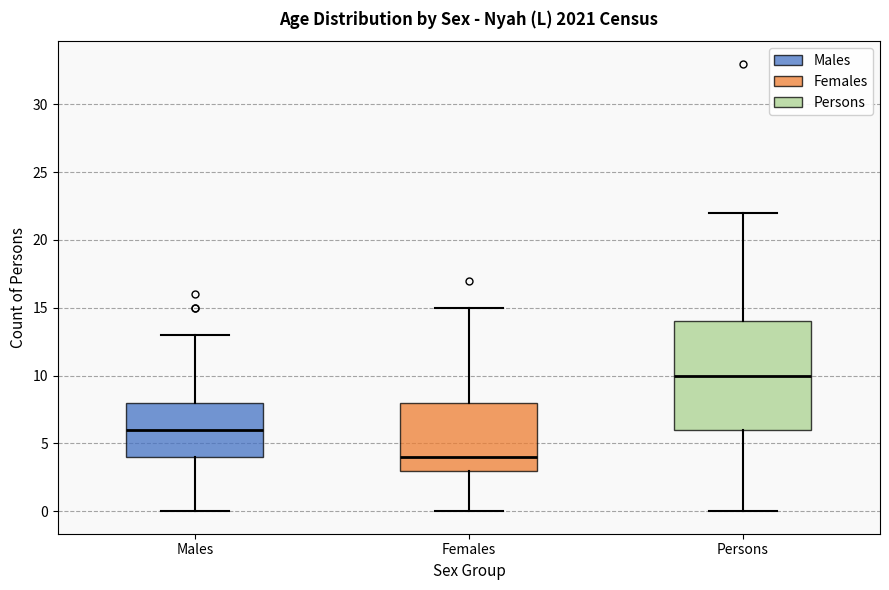

Comparing the boxes themselves (not the whiskers), which one is the tallest?

Persons